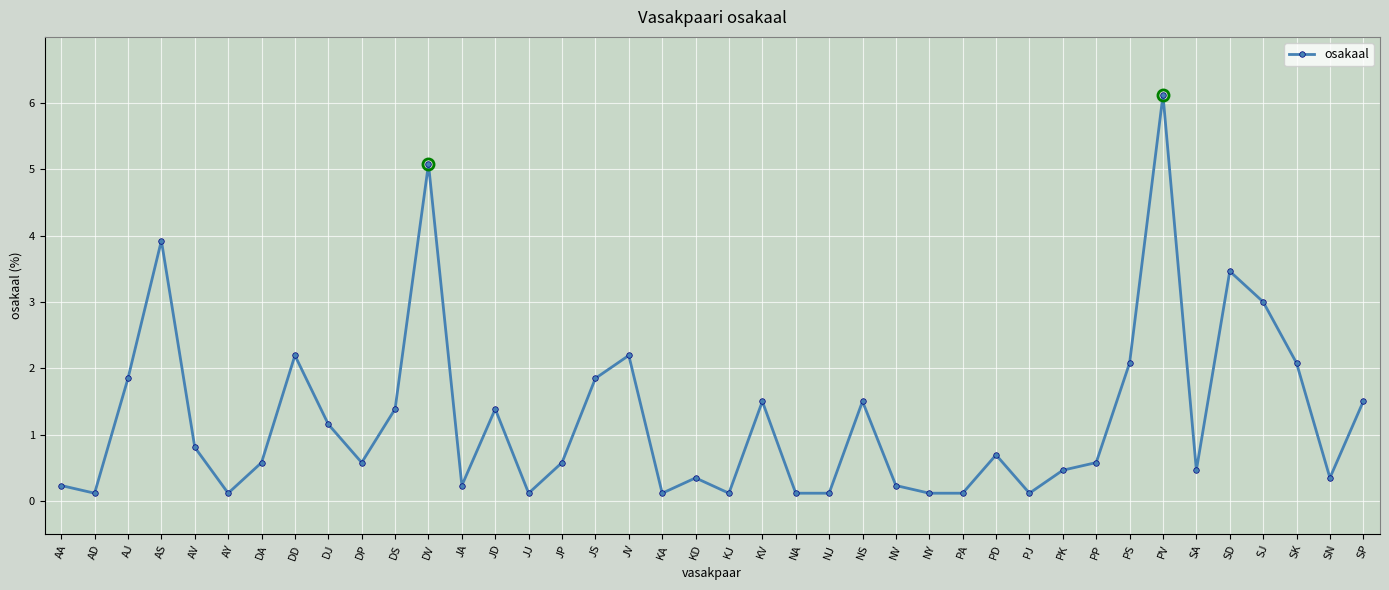

How many points are higher than both their immediate neighbors (excluding endpoints)?

11